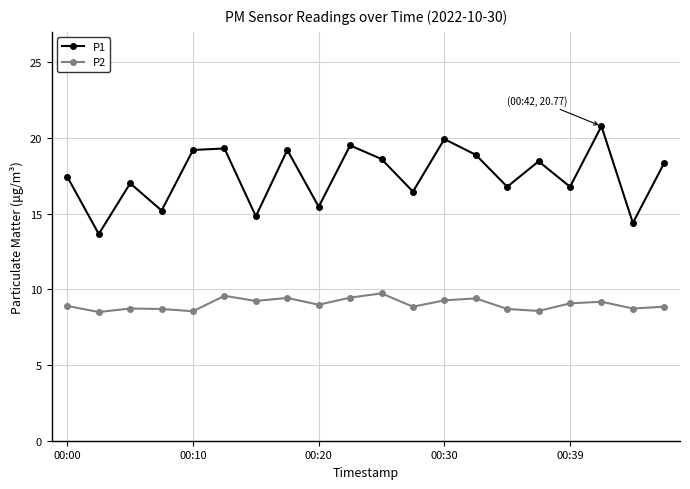

How many distinct data groups are displayed?

2